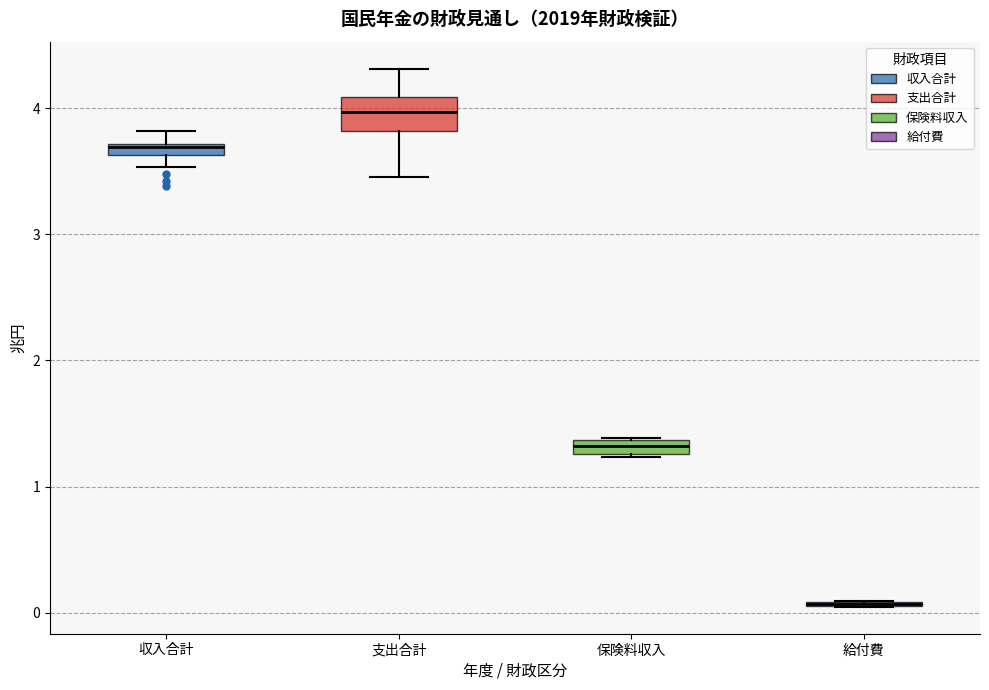

Comparing the boxes themselves (not the whiskers), which one is the tallest?

支出合計